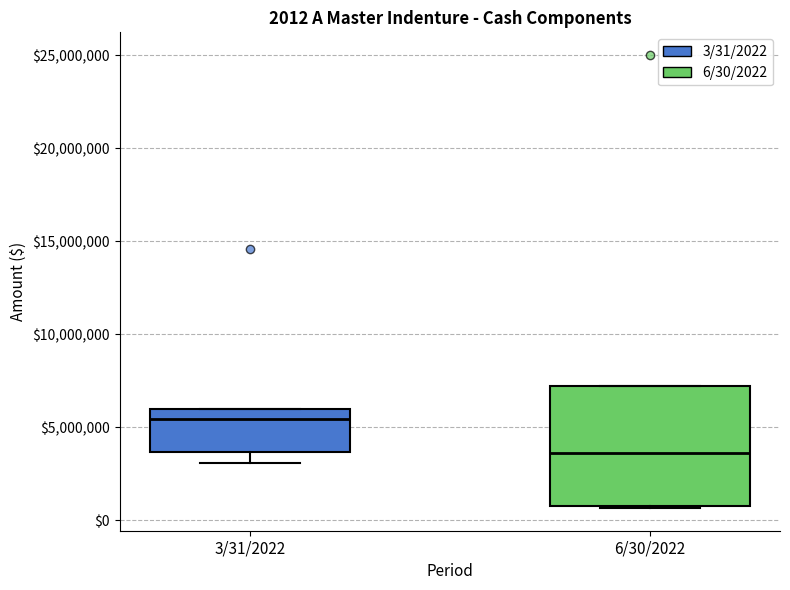

Which box is the tallest, from its lower edge to its upper edge?

6/30/2022